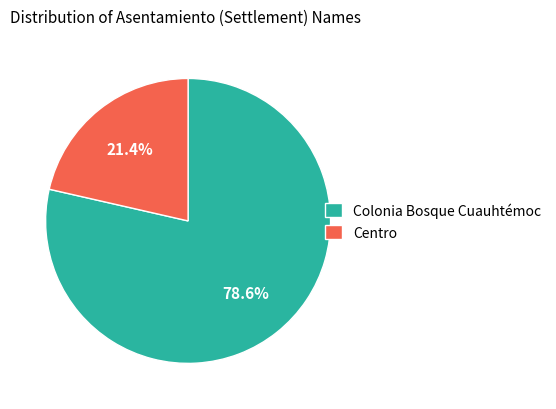

Rank the categories by value from lowest to highest.

Centro, Colonia Bosque Cuauhtémoc